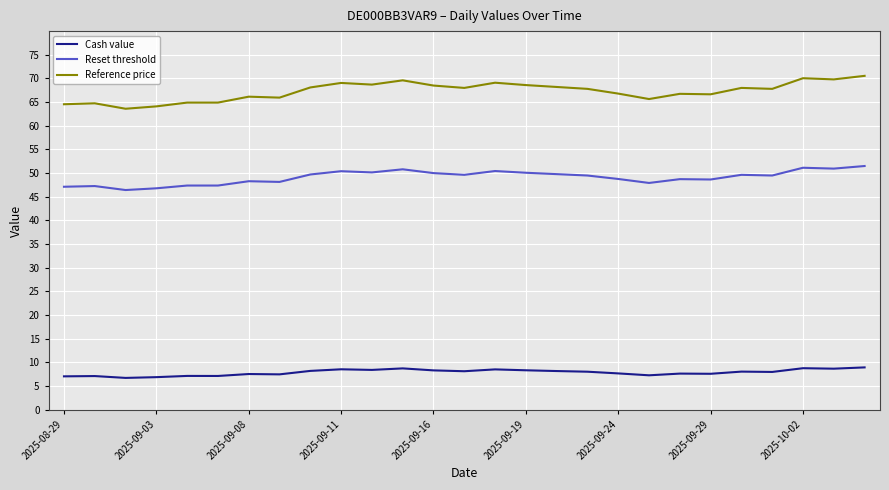

What is the minimum value for Reset threshold?

46.4